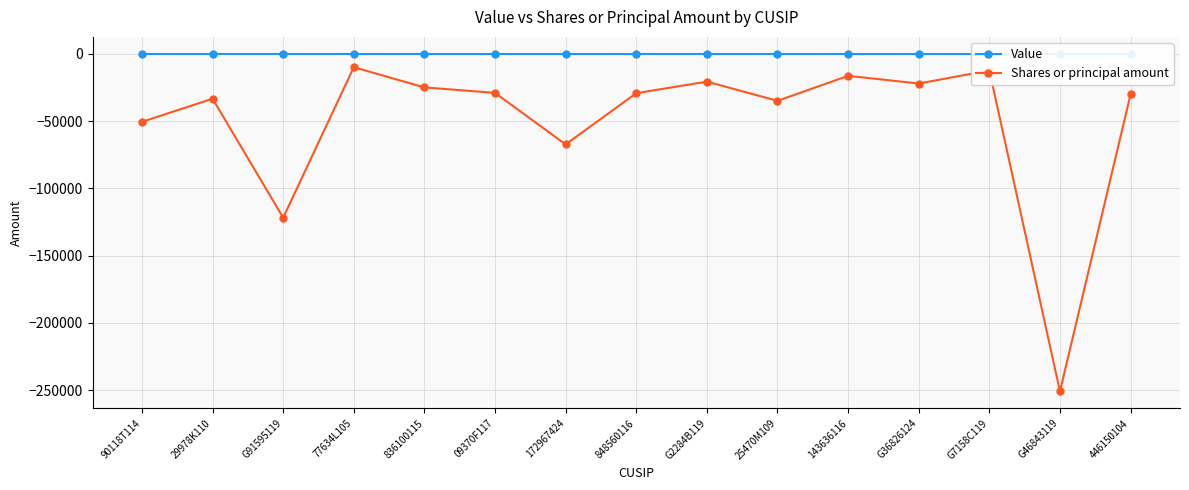

Which series has the largest total across all categories?

Value